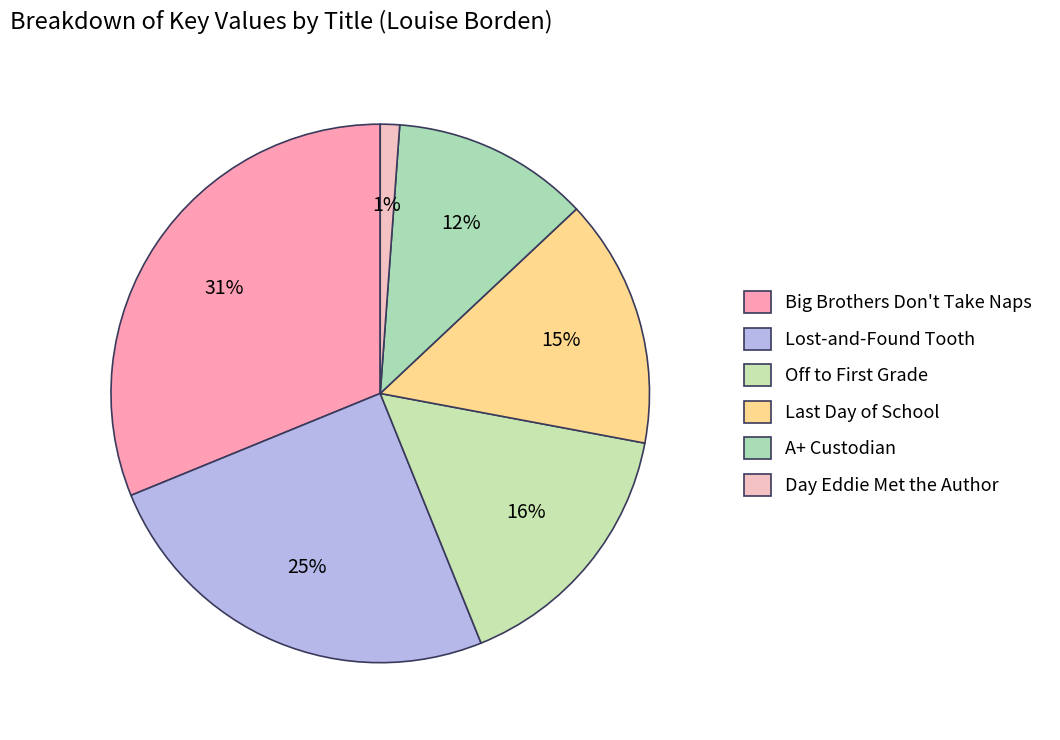

The Big Brothers Don't Take Naps slice represents 36% of the pie. True or false?

False